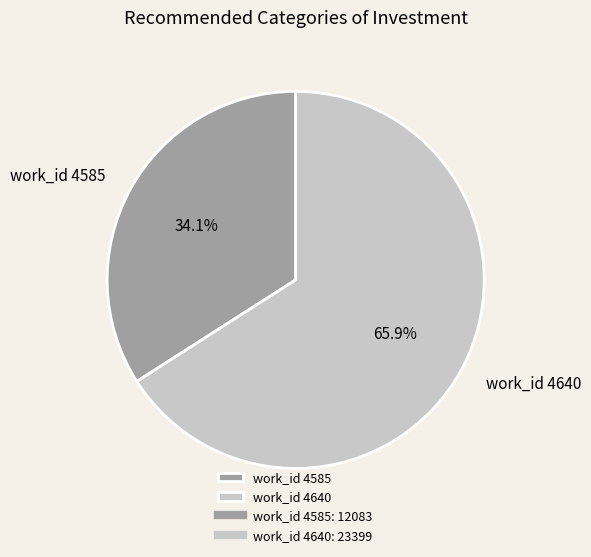

Which slice is the smallest?

work_id 4585